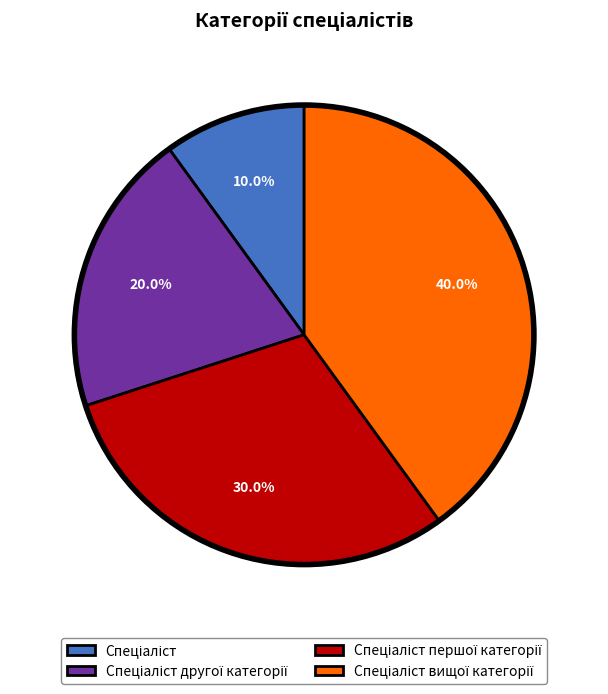

Does any single category account for the majority?

No